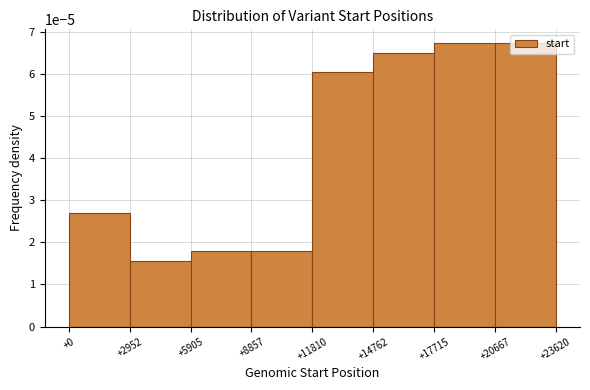

Which label corresponds to the smallest value in the chart?

+2952